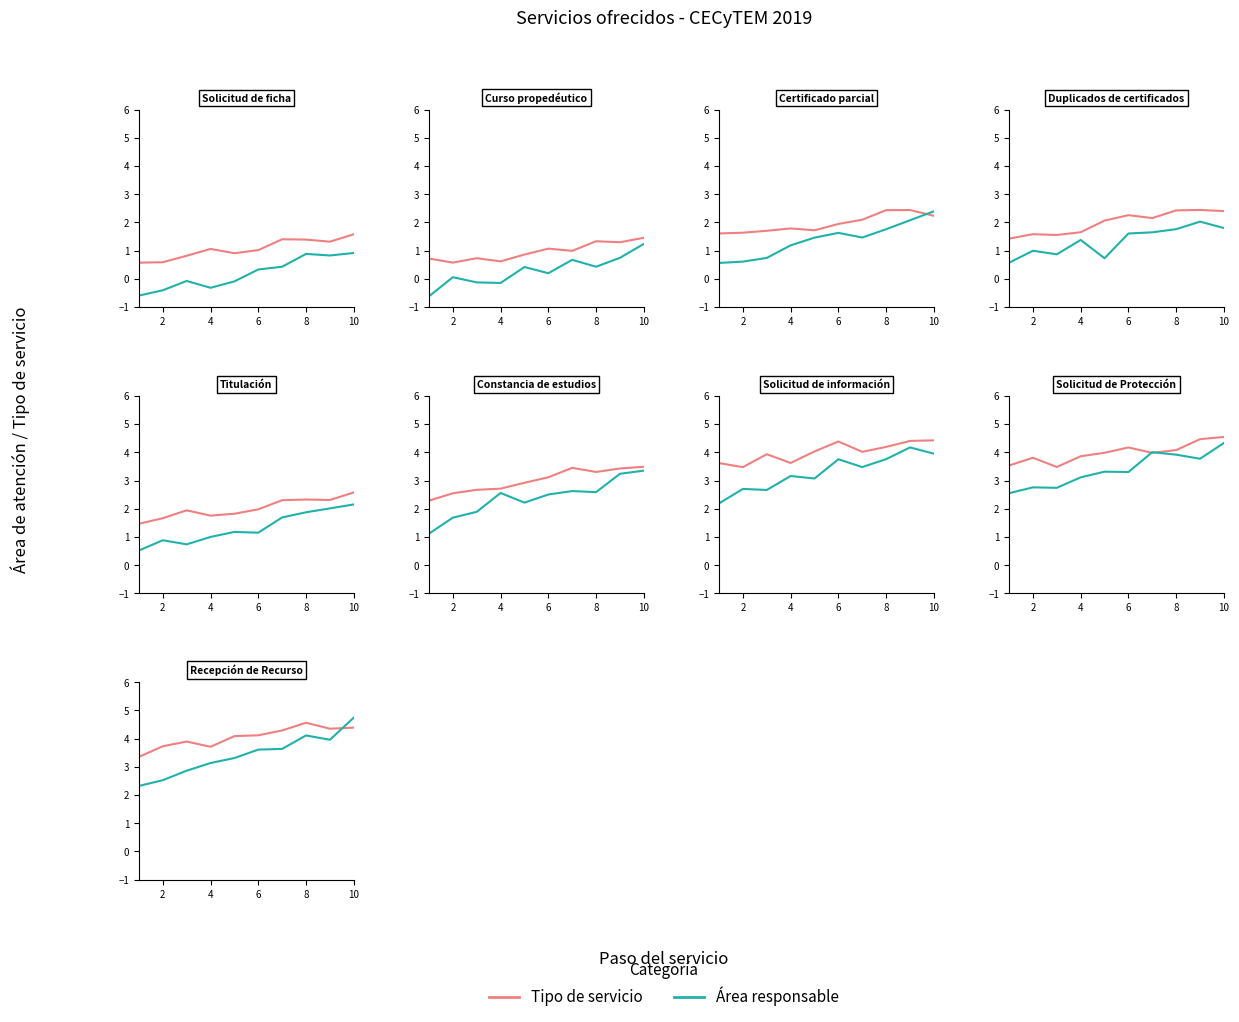

How many interior local valleys does the Área responsable series have?

1